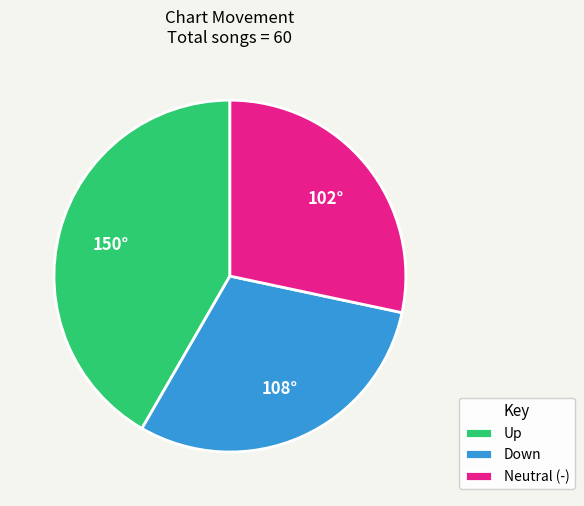

What is the ratio of the value at Down to the value at Up?

0.7